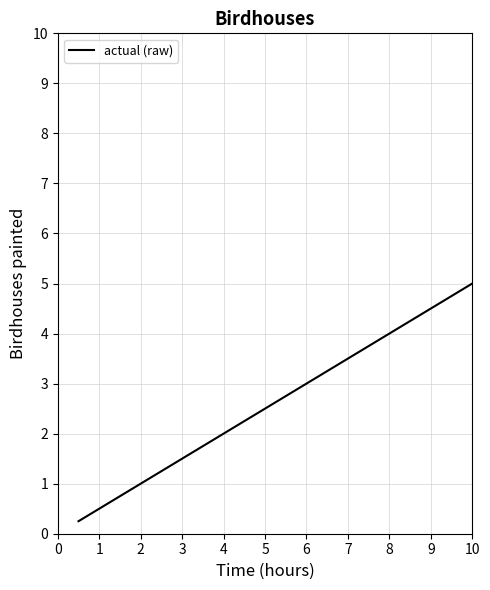

What is the average value?

2.6